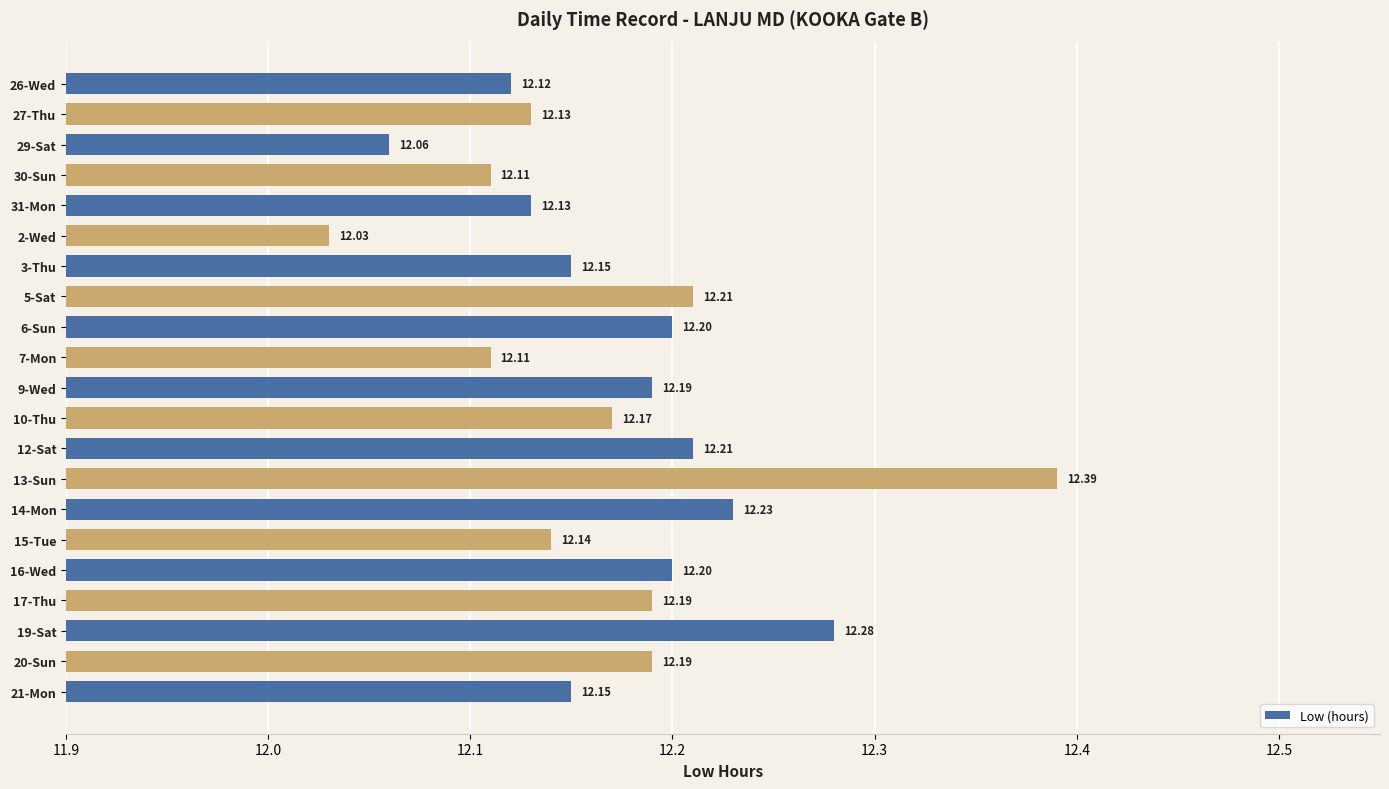

Approximately how many times larger is the value at 9-Wed compared to 20-Sun?

1.0